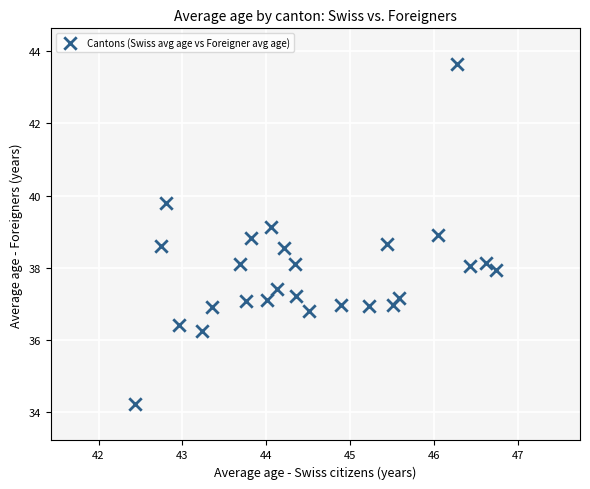

What is the range of Y values (max minus min)?

9.4